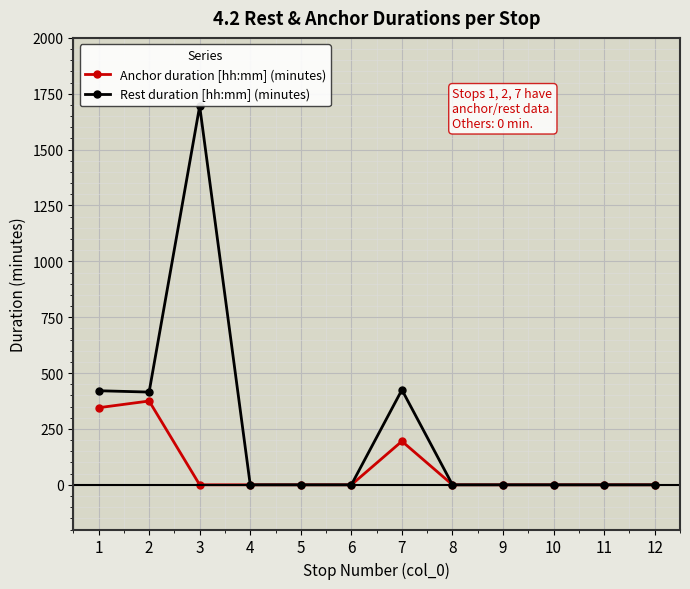

True or false: Rest duration [hh:mm] (minutes) has more than 0 interior local peaks.

True